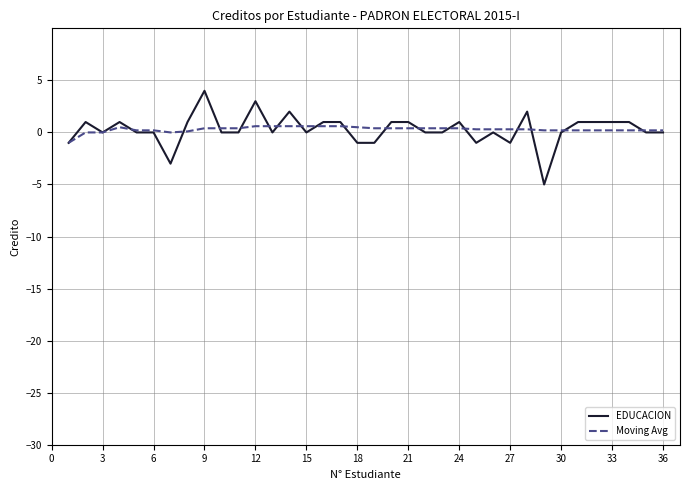

What is the highest value of the EDUCACION series?

4.0